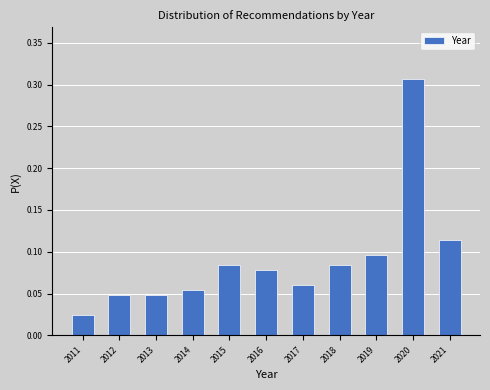

At which label is the value closest to 0?

2011